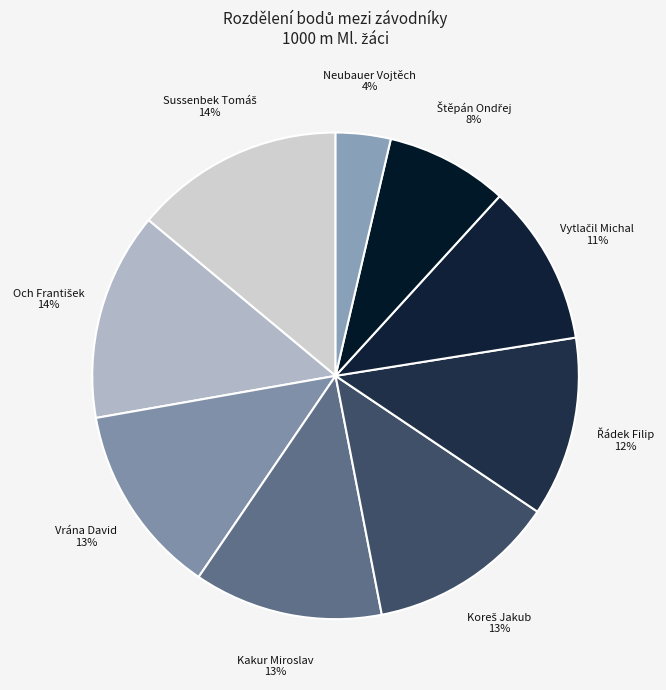

Which slice is the smallest?

Neubauer Vojtěch